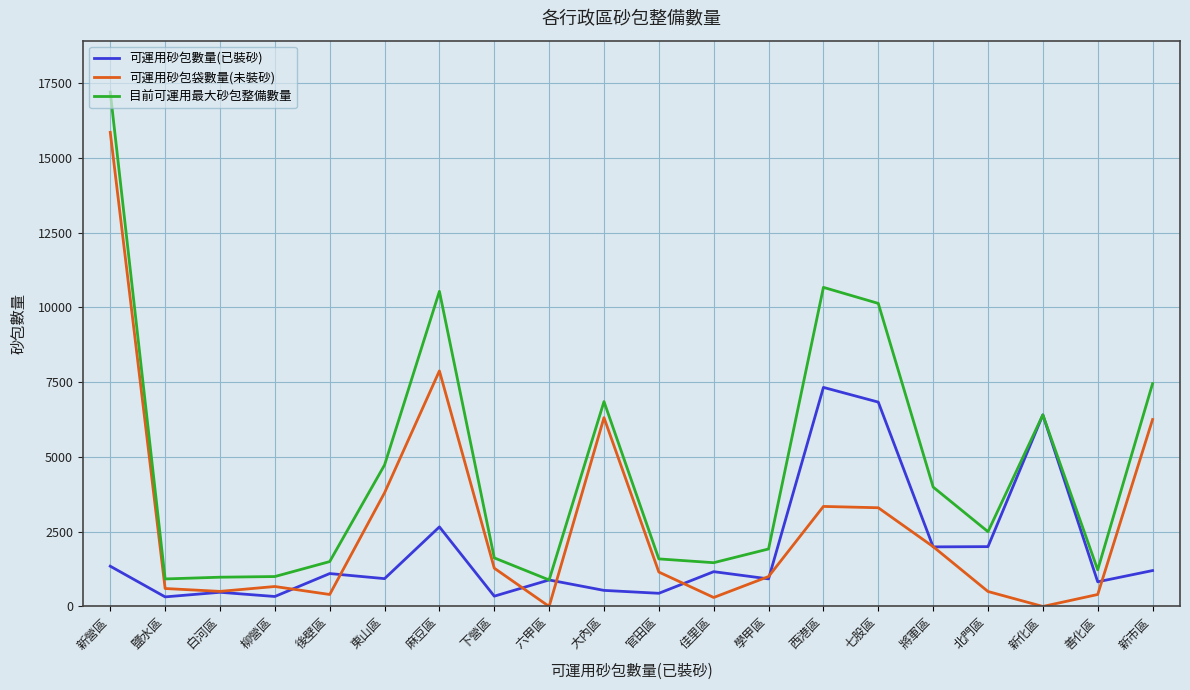

Rank the series by their average value, from lowest to highest.

可運用砂包數量(已裝砂), 可運用砂包袋數量(未裝砂), 目前可運用最大砂包整備數量